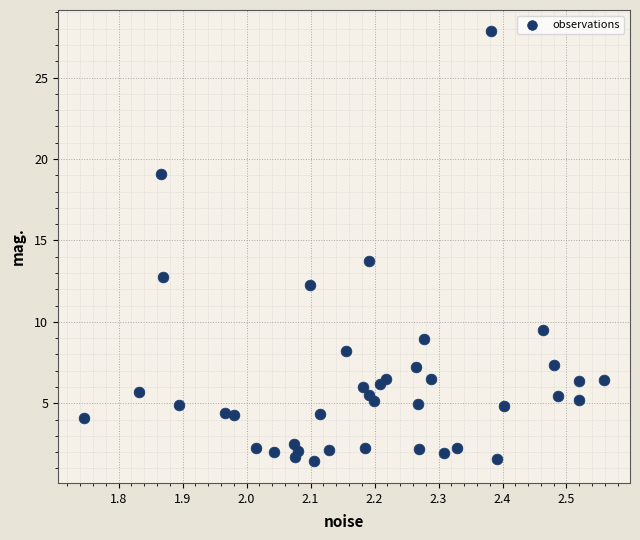

What is the range of Y values (max minus min)?

26.4